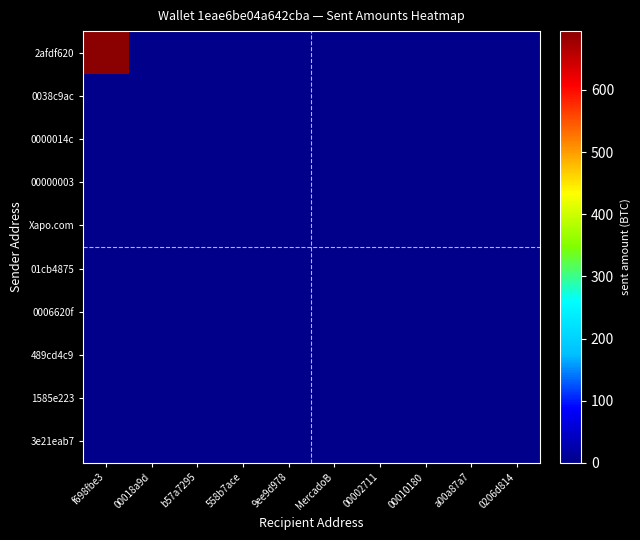

How many data points does each series have?

10